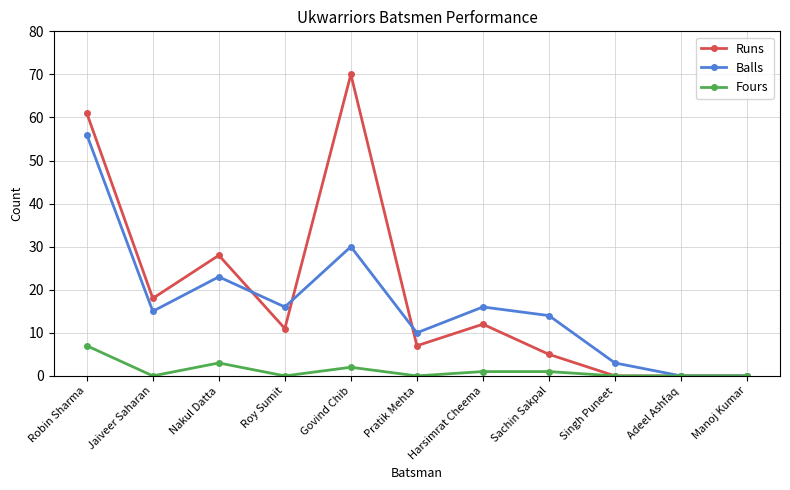

What is the label of the 5th point from the right?

Harsimrat Cheema